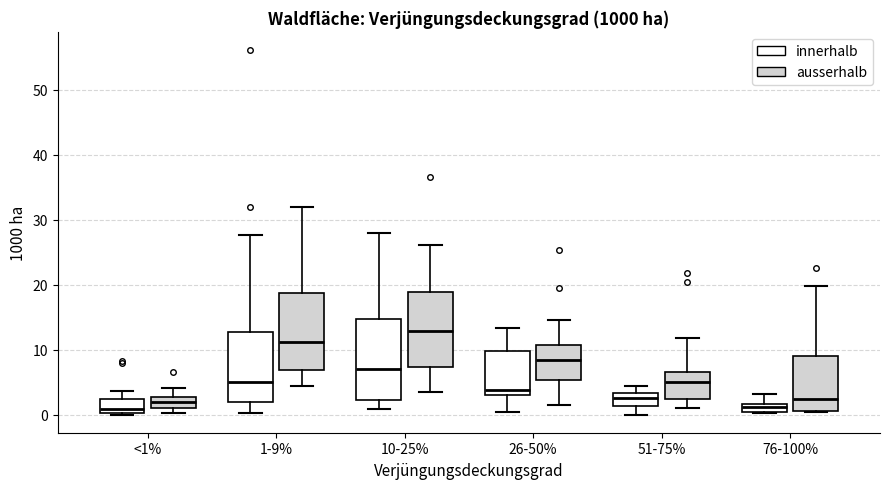

Where does the median line of the box for 76-100% (ausserhalb) sit on the y-axis? The values are not printed on the chart, so give them approximately, as read against the axis.

2